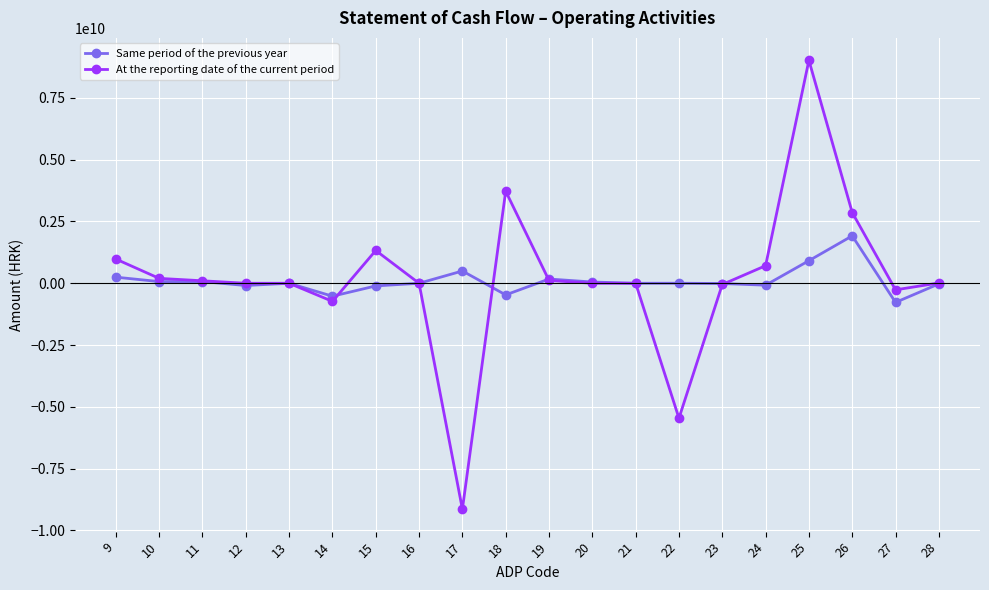

Does the chart display data point markers on the line(s)?

Yes